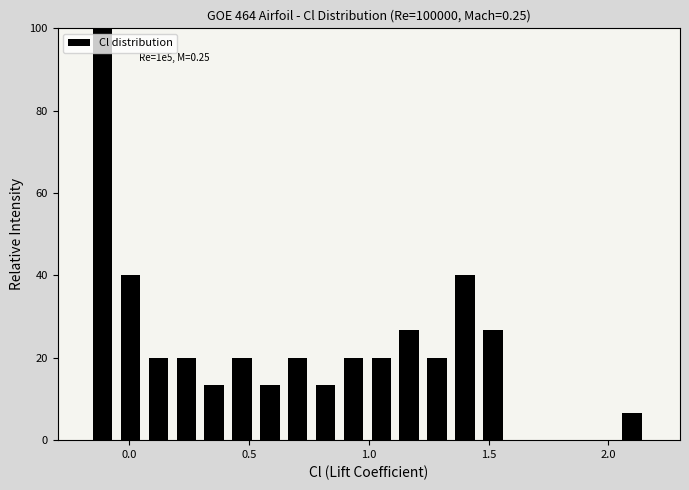

Around what value on the x-axis is the tallest bar? Give the approximate position of its centre, as read against the axis.

-0.10